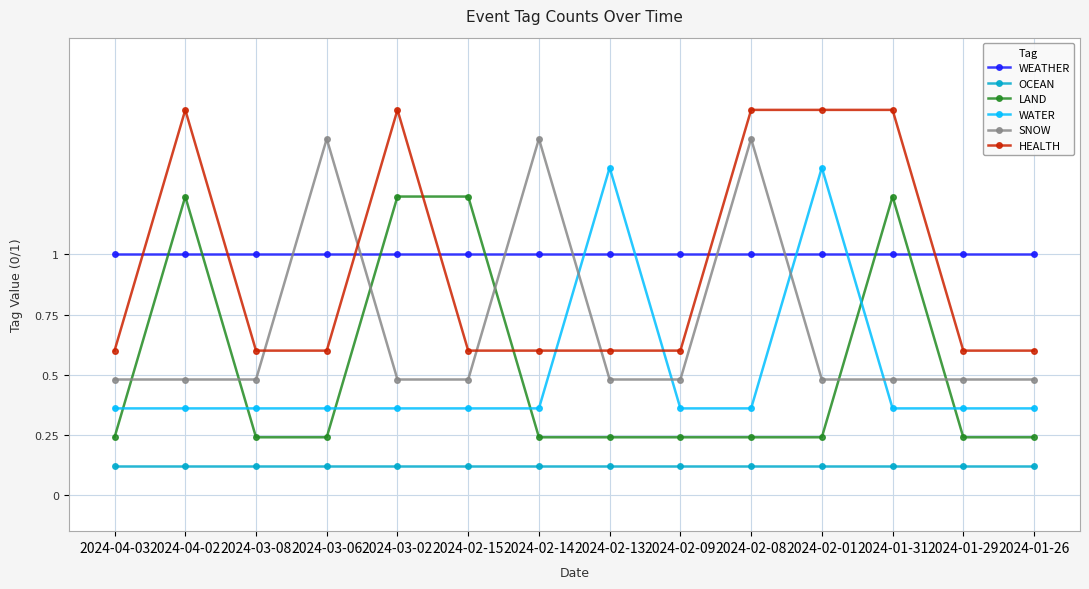

What is the total value across all series at 2024-01-31?

4.8